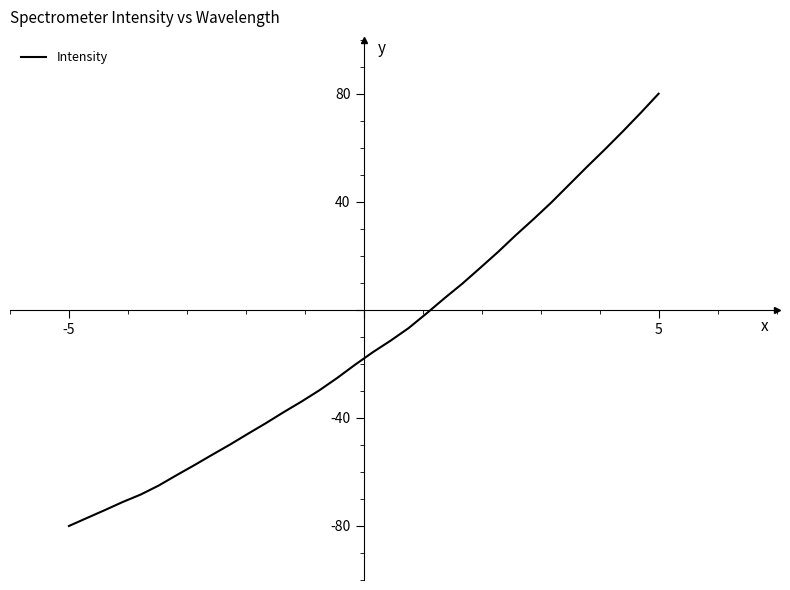

What is the greatest value displayed?

80.0